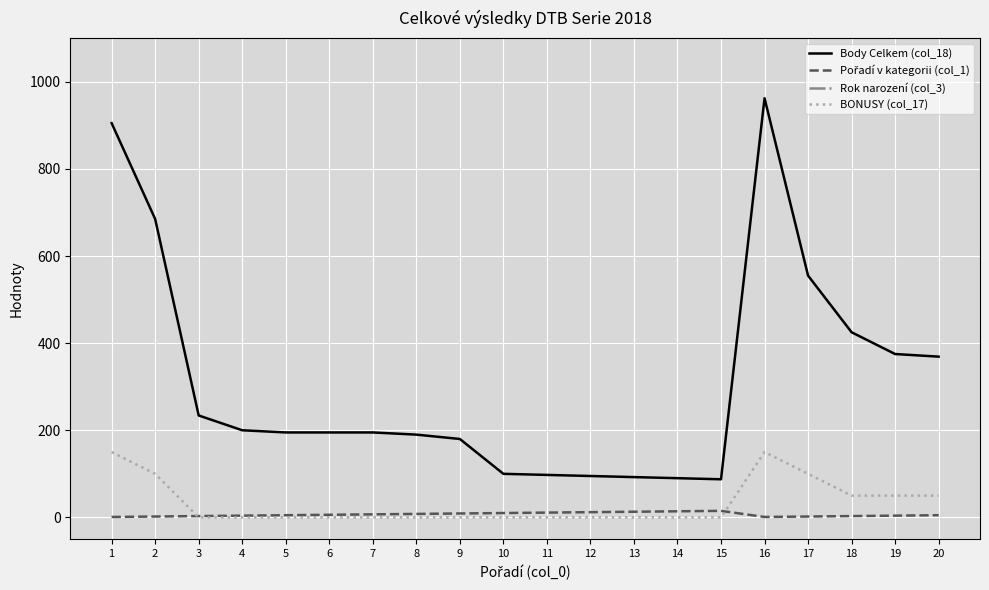

Rank the series at 18 from lowest to highest value.

Pořadí v kategorii (col_1), BONUSY (col_17), Body Celkem (col_18), Rok narození (col_3)